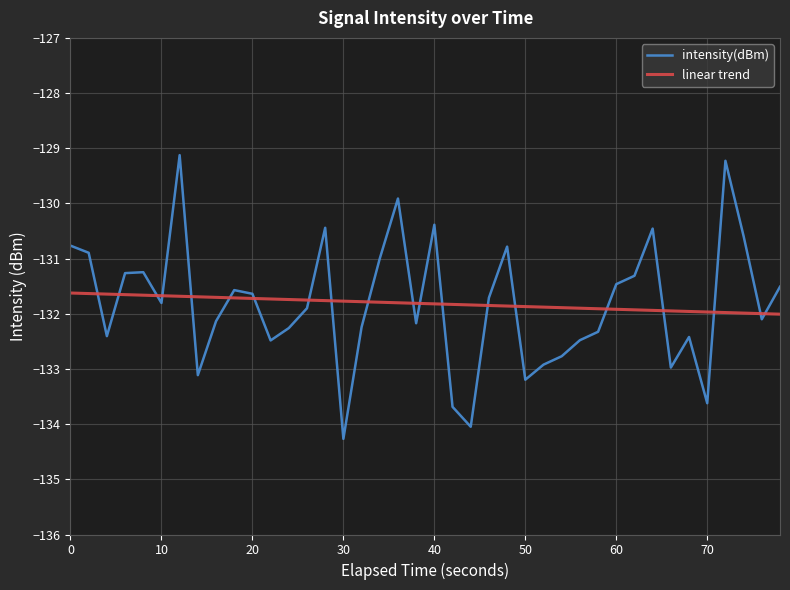

Count the number of data series in this chart.

2